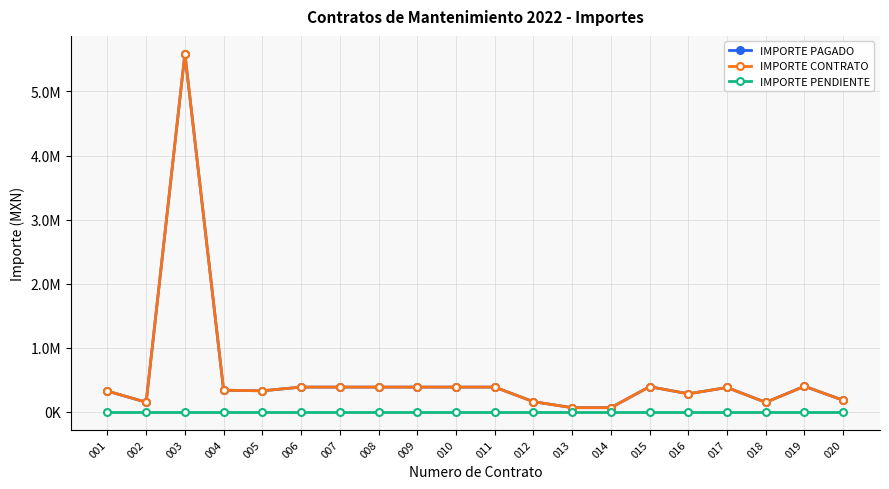

Between 005 and 014, which series saw the biggest shift?

IMPORTE PAGADO